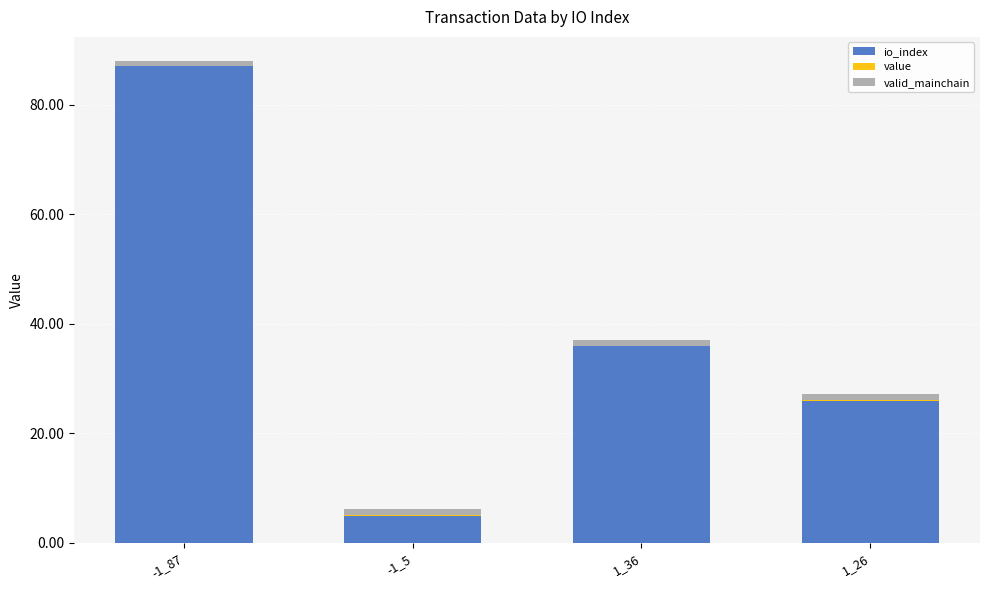

The io_index series shows 44.9 at 1_26. True or false?

False